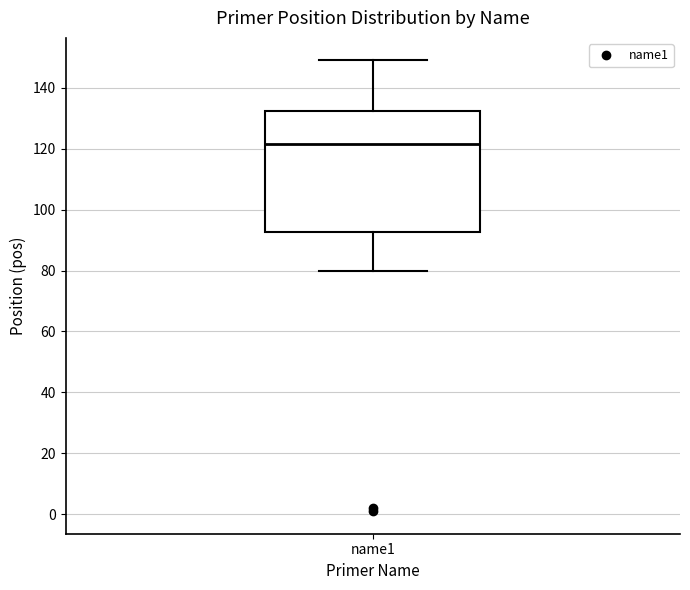

Read this box plot against the y-axis: the position of the median line, the range covered by the box, and the ends of both whiskers. The values are not printed on the chart, so give them approximately, as read against the axis.

median 122, box 92 to 132, whiskers 80 to 150